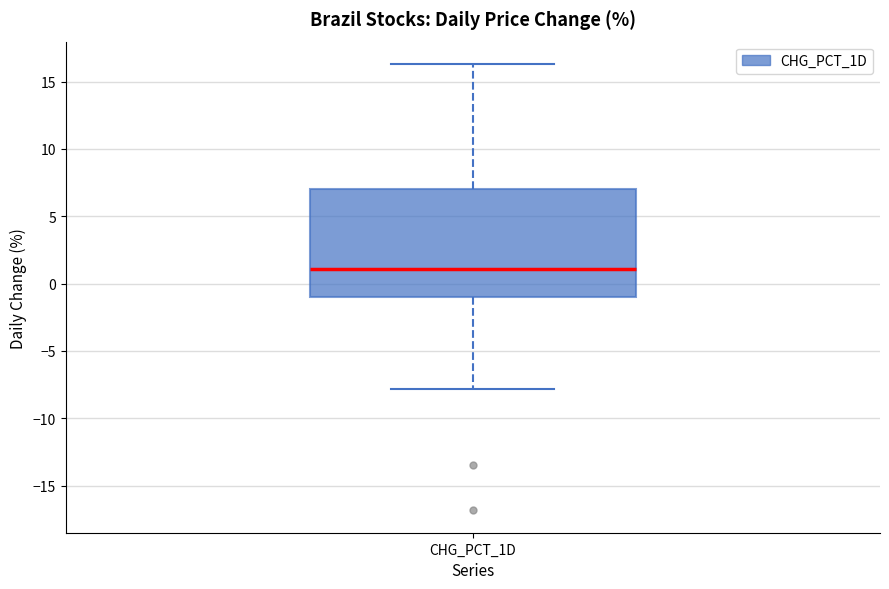

Read this box plot against the y-axis: the position of the median line, the range covered by the box, and the ends of both whiskers. The values are not printed on the chart, so give them approximately, as read against the axis.

median 1.0, box -1.0 to 7.0, whiskers -8.0 to 16.5